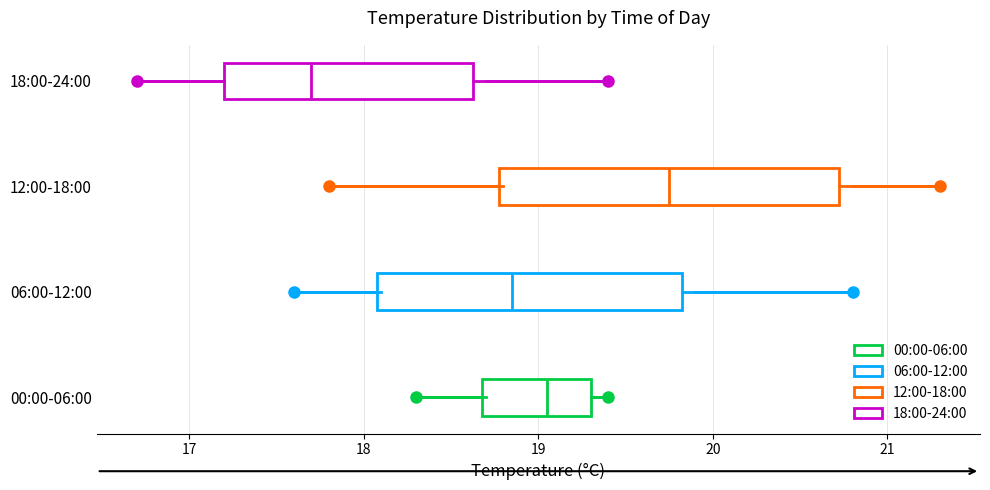

Reading bottom to top, transcribe this box plot: for each box, give where its median line is, the range the box spans, and where its two whiskers end, as read against the x-axis. The values are not printed on the chart, so give them approximately, as read against the axis.

00:00-06:00: median 19.1, box 18.7 to 19.3, whiskers 18.3 to 19.4
06:00-12:00: median 18.9, box 18.1 to 19.8, whiskers 17.6 to 20.8
12:00-18:00: median 19.8, box 18.8 to 20.7, whiskers 17.8 to 21.3
18:00-24:00: median 17.7, box 17.2 to 18.6, whiskers 16.7 to 19.4